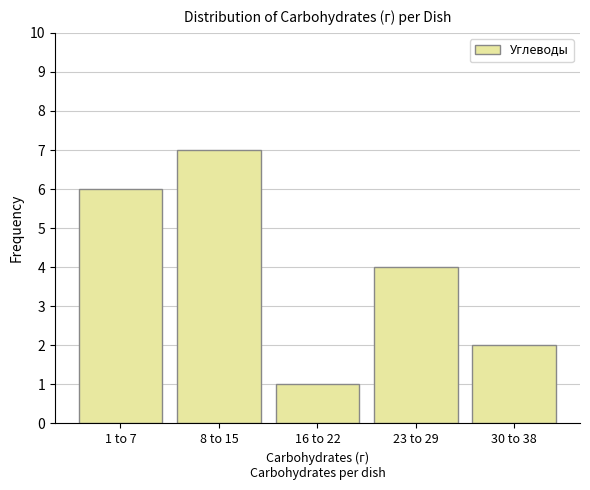

Reading left to right, list all the values displayed in this chart.

6	7	1	4	2